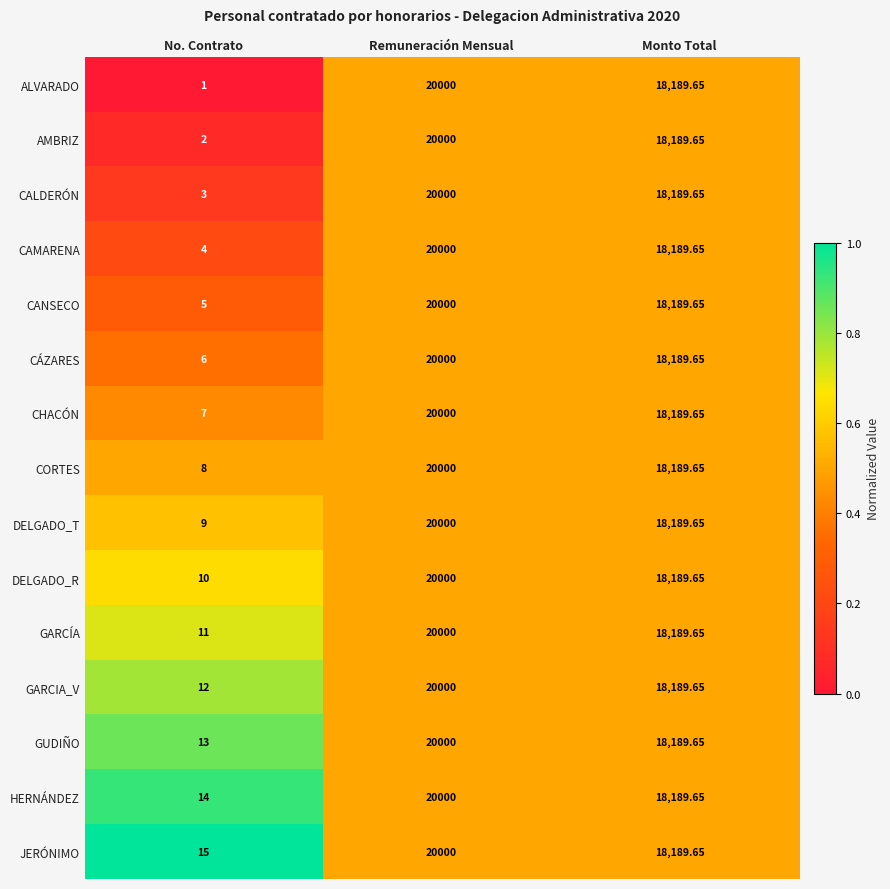

At which category is the sum across all series the highest?

Remuneración Mensual